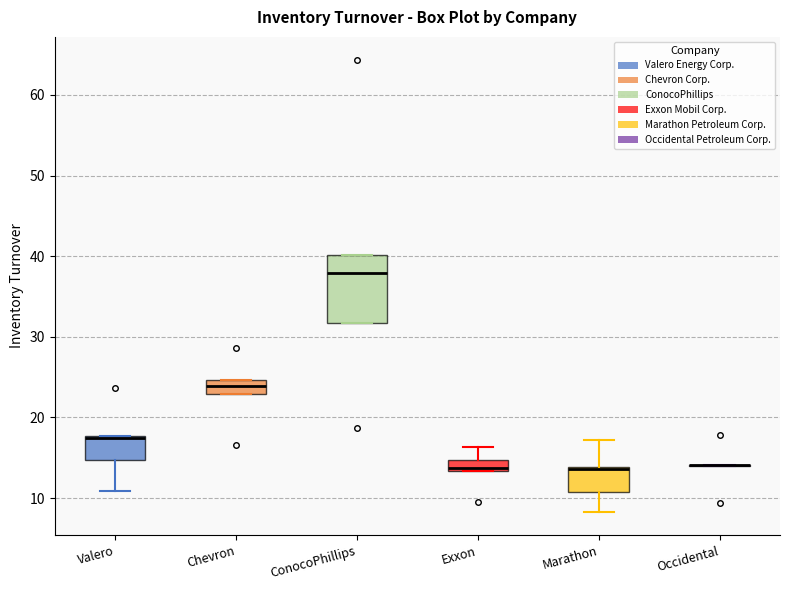

Comparing the boxes themselves (not the whiskers), which one is the tallest?

ConocoPhillips